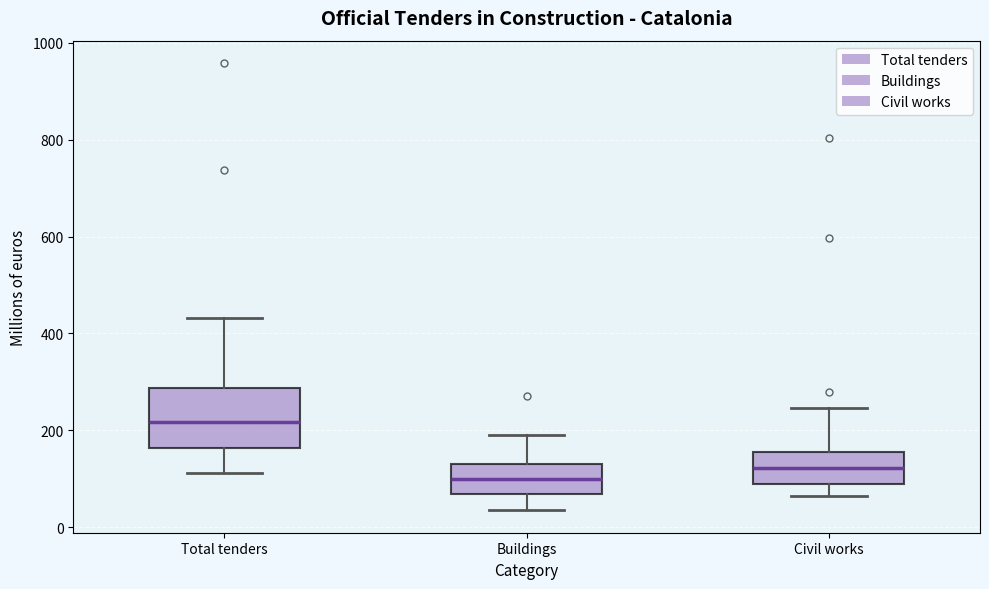

Where is the upper edge of the box for Civil works on the y-axis? The values are not printed on the chart, so give them approximately, as read against the axis.

160